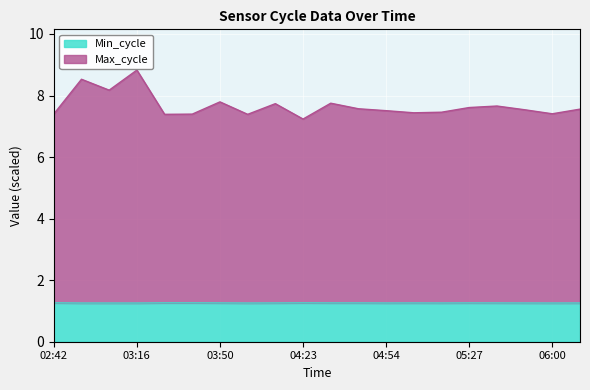

What is the value of the Max_cycle point at the 2nd from the left?

8.5